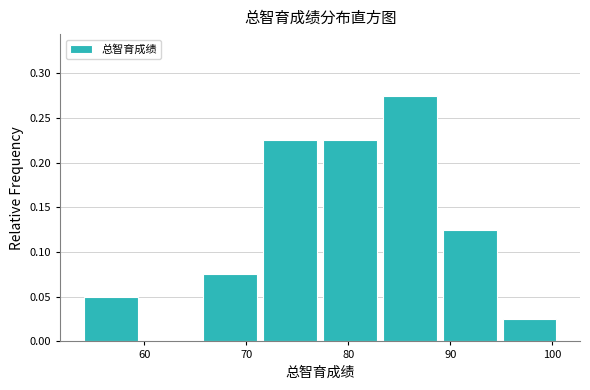

Reading left to right, transcribe this chart: for each bar, give the range it covers on the x-axis and its height. Neither the bar edges nor the heights are printed on the chart, so give them approximately, as read against the axes.

54 to 60: 0.050
60 to 66: 0
66 to 72: 0.075
72 to 78: 0.225
78 to 83: 0.225
83 to 89: 0.275
89 to 95: 0.125
95 to 101: 0.025